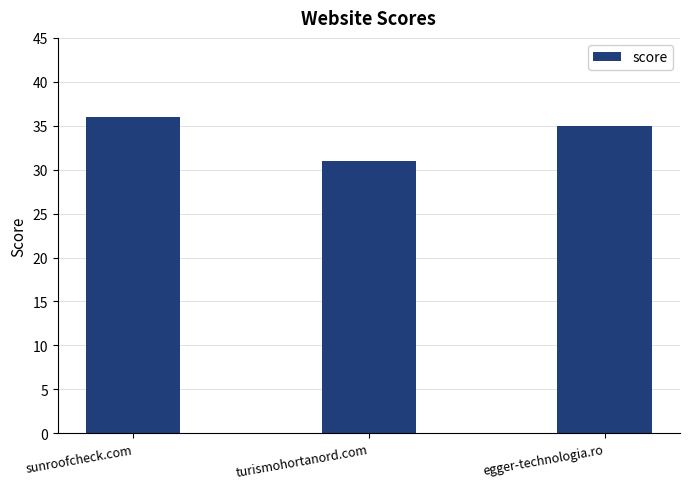

At which label does the data first exceed 35?

sunroofcheck.com